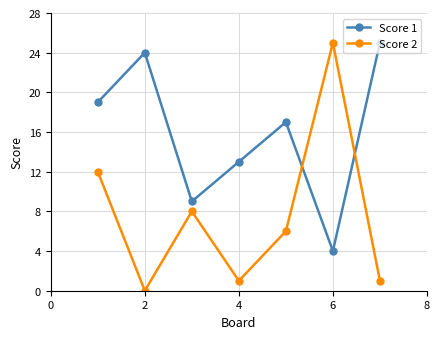

Reading left to right, what are all the values shown in this chart?

Score 1: 19	24	9	13	17	4	25
Score 2: 12	0	8	1	6	25	1